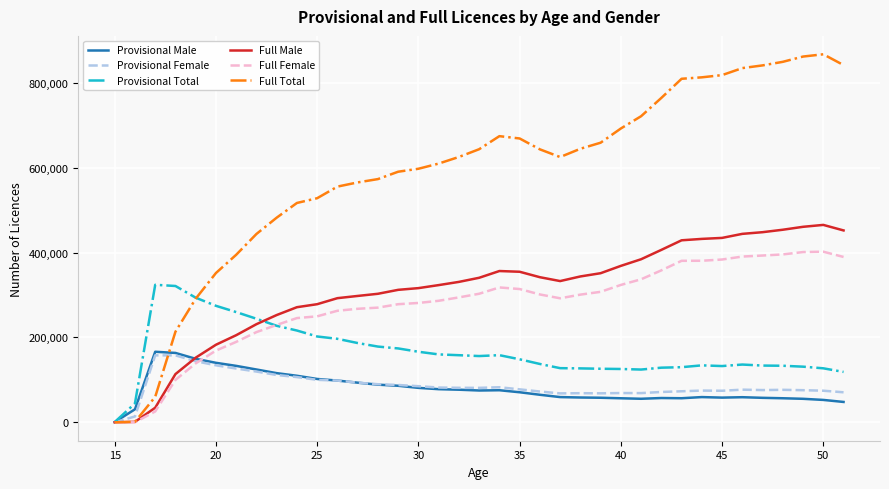

In Provisional Female, how many points are higher than both neighbors (excluding endpoints)?

7